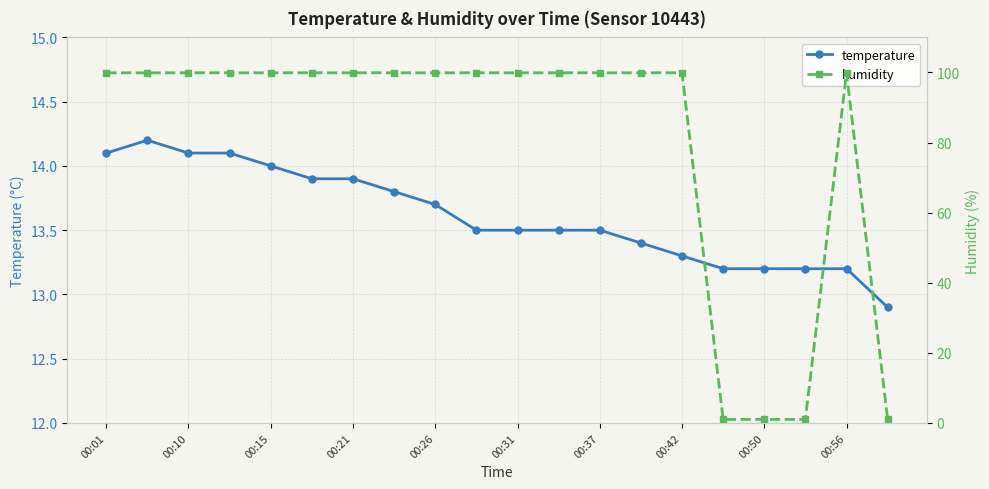

True or false: temperature has more than 0 points higher than both neighbors.

True